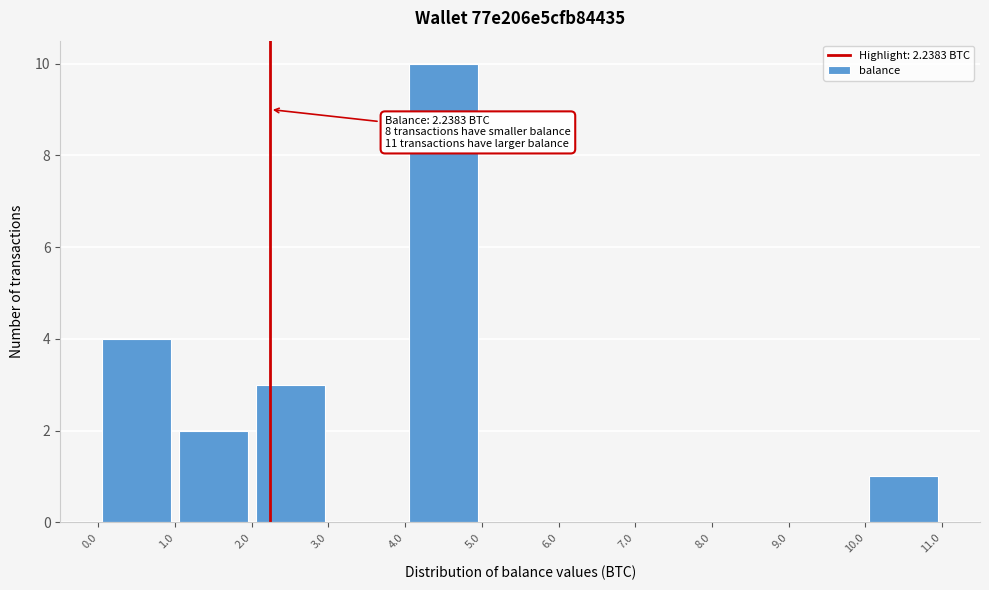

Which range on the x-axis has the tallest bar?

4.0 to 5.0